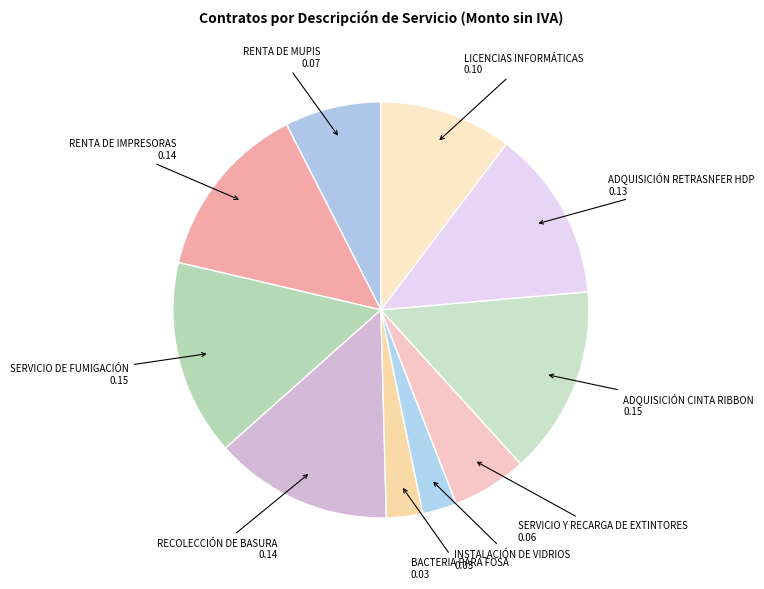

How many segments does this pie chart have?

10